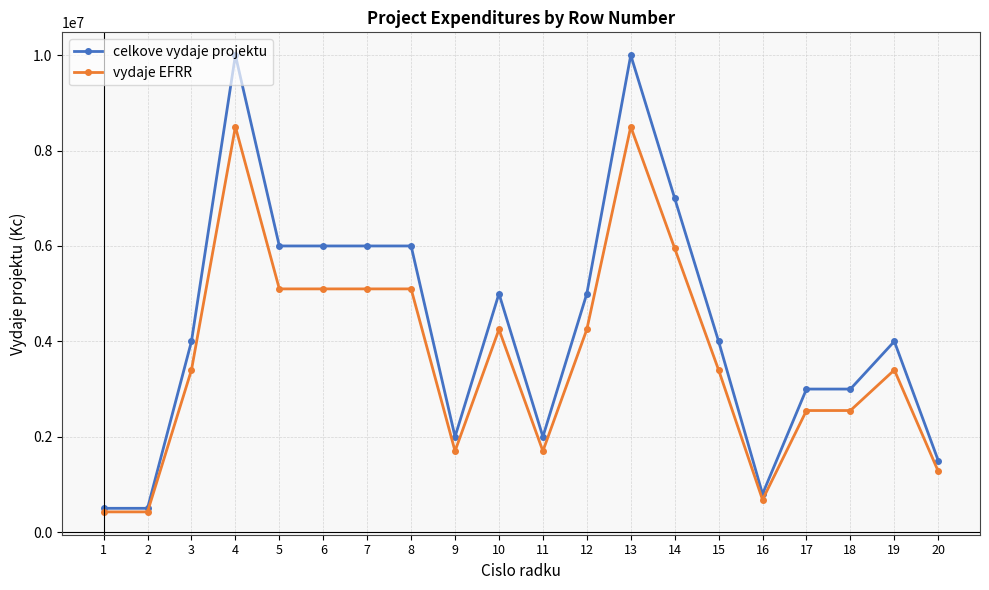

True or false: vydaje EFRR has more than 0 interior local peaks.

True